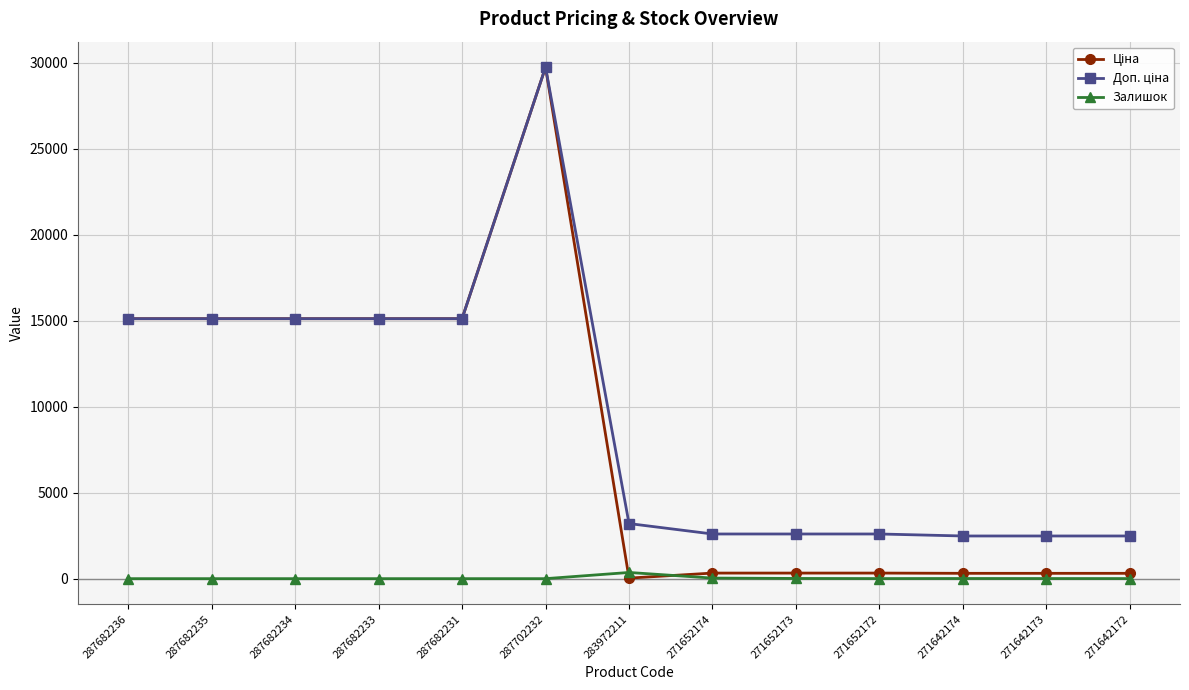

What is the label of the 11th point from the left?

271642174